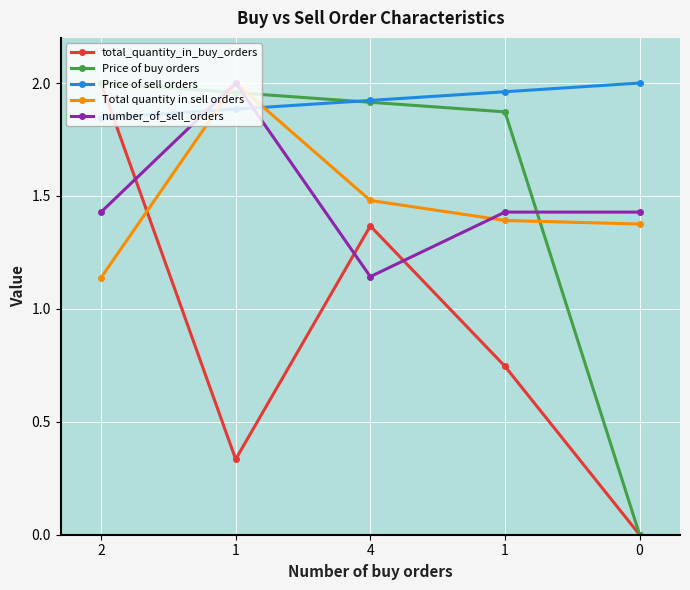

What value does the total_quantity_in_buy_orders series have at 1?

0.7